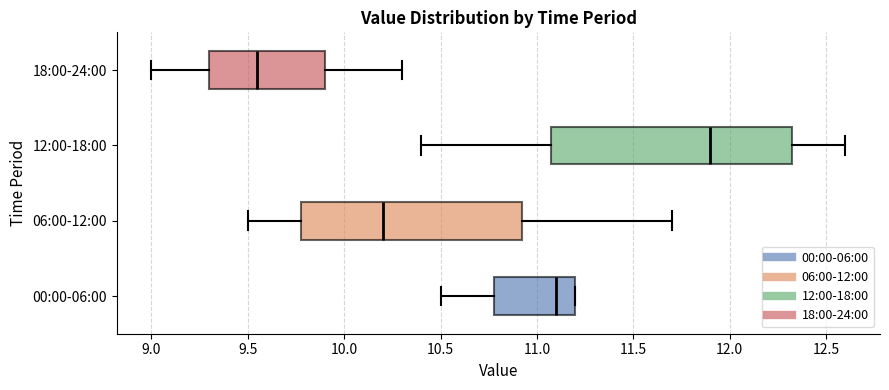

Where does the median line of the box for 00:00-06:00 sit on the x-axis? The values are not printed on the chart, so give them approximately, as read against the axis.

11.10